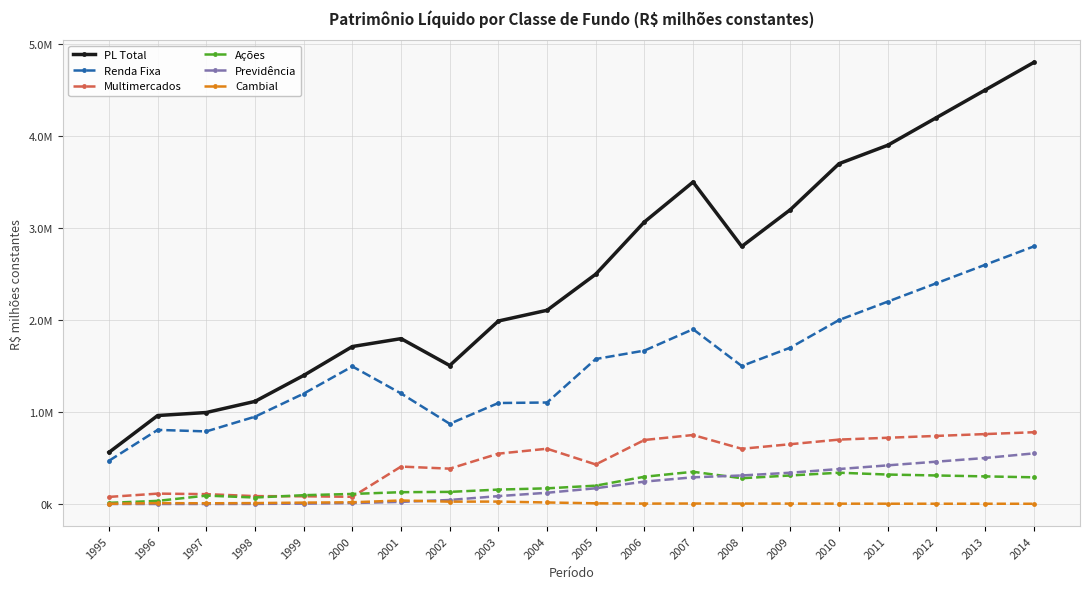

Which category has the lowest value across all series?

1995